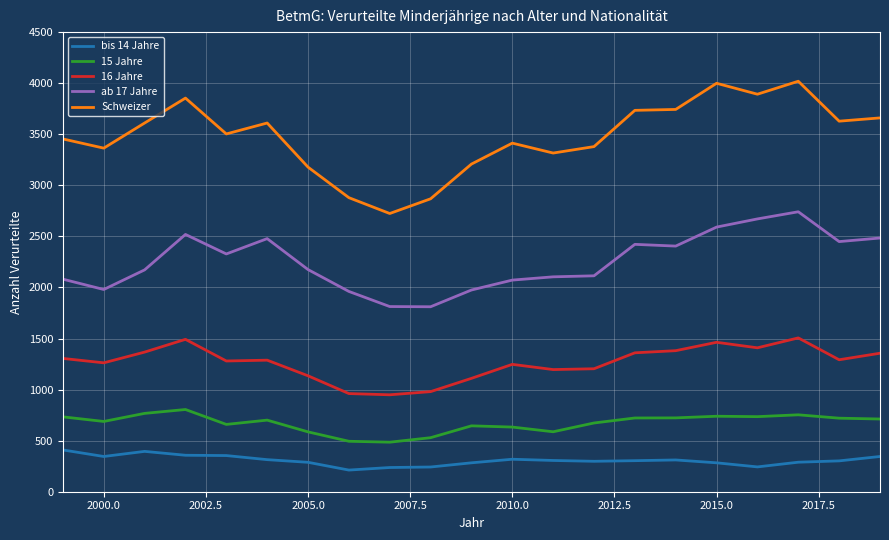

At how many categories does at least one series exceed 385?

21